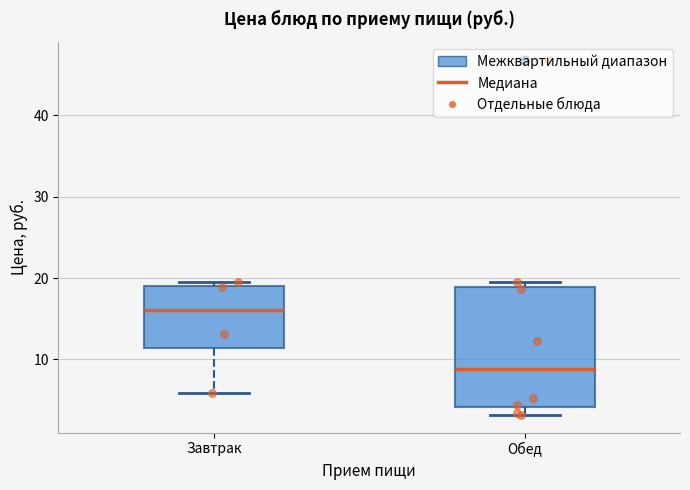

Reading left to right, read every box against the y-axis: the position of its median line, the range the box covers, and the ends of its whiskers. The values are not printed on the chart, so give them approximately, as read against the axis.

Завтрак: median 16, box 11 to 19, whiskers 6 to 20
Обед: median 9, box 4 to 19, whiskers 3 to 20